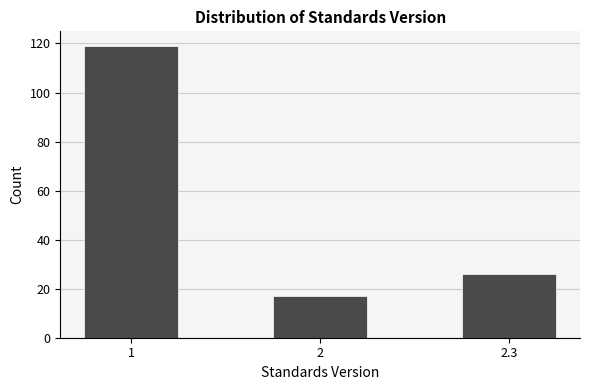

Reading left to right, list all the values displayed in this chart.

119	17	26